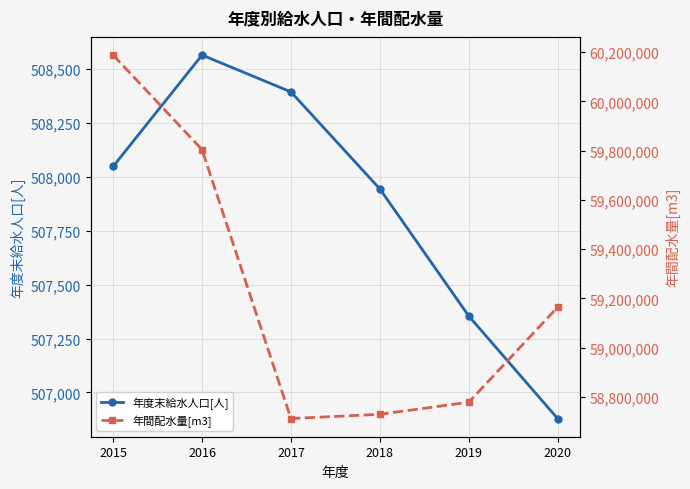

What are all the series names shown in the legend?

年度末給水人口[人], 年間配水量[m3]